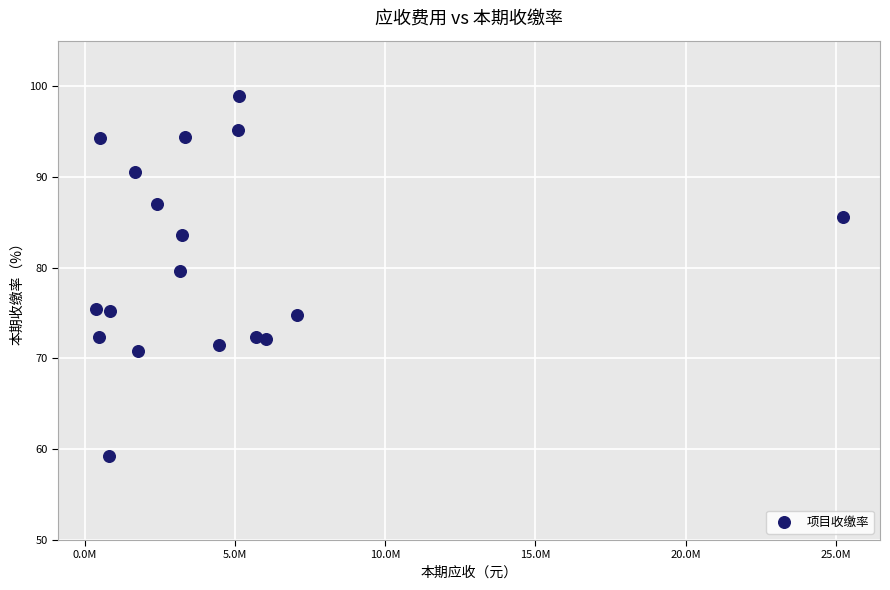

What Y value in the scatter plot is closest to 79?

79.6